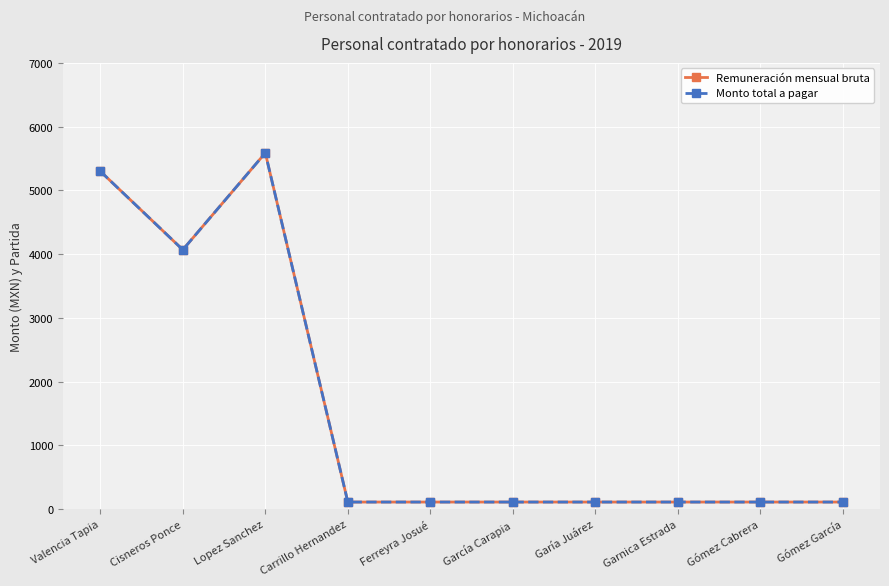

How many lines are shown in the chart?

2